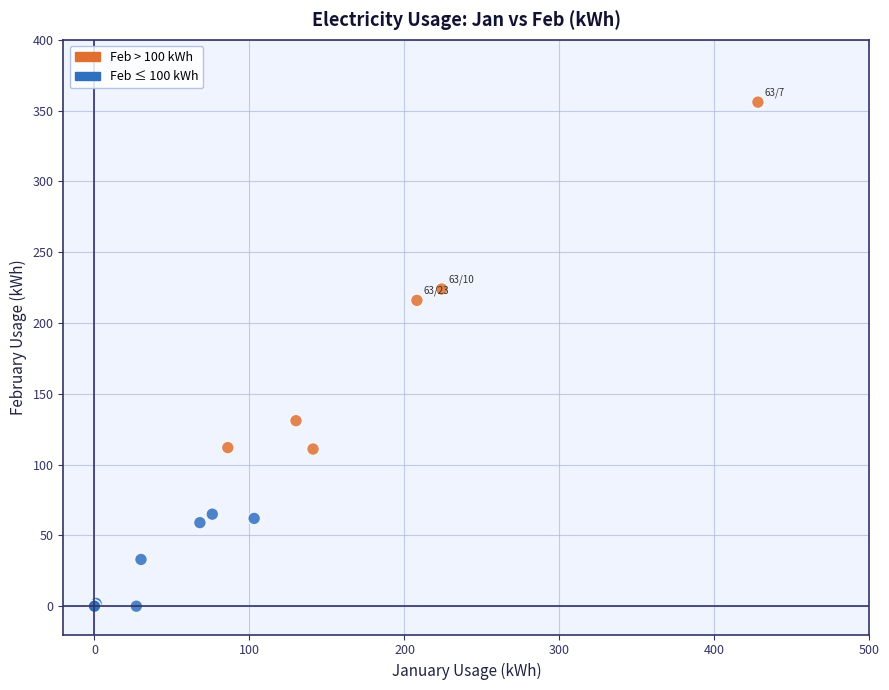

What Y value in the scatter plot is closest to 178?

216